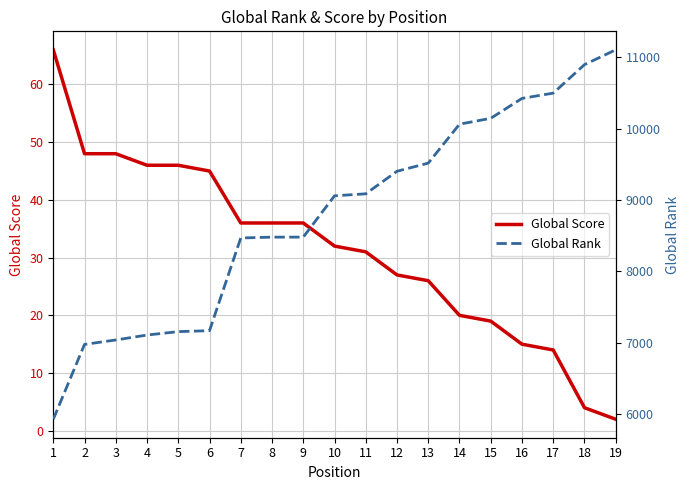

Reading right to left, list all the values displayed in this chart.

Global Score: 19=2	18=4	17=14	16=15	15=19	14=20	13=26	12=27	11=31	10=32	9=36	8=36	7=36	6=45	5=46	4=46	3=48	2=48	1=66
Global Rank: 19=11103	18=10895	17=10496	16=10422	15=10143	14=10061	13=9515	12=9401	11=9085	10=9057	9=8478	8=8478	7=8466	6=7167	5=7154	4=7106	3=7037	2=6975	1=5926